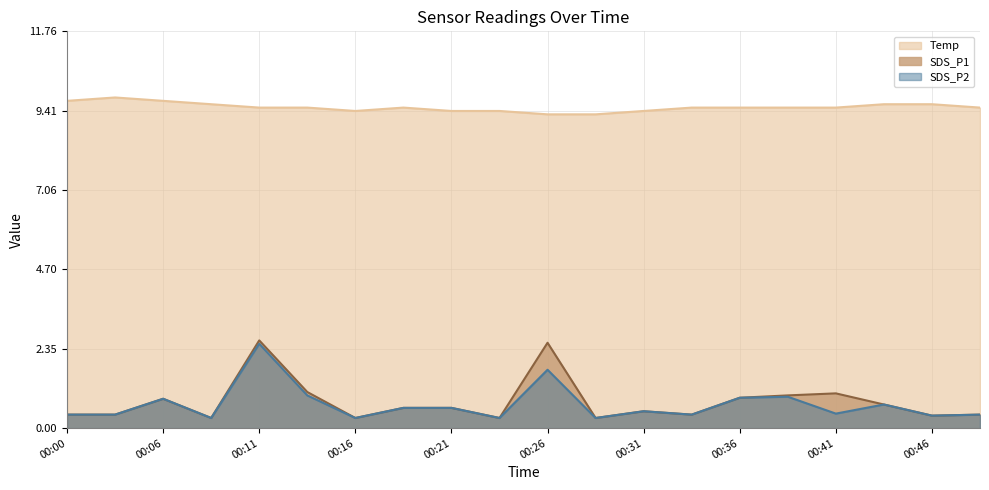

What is the difference between the SDS_P2 values at 00:18 and 00:11?

1.9